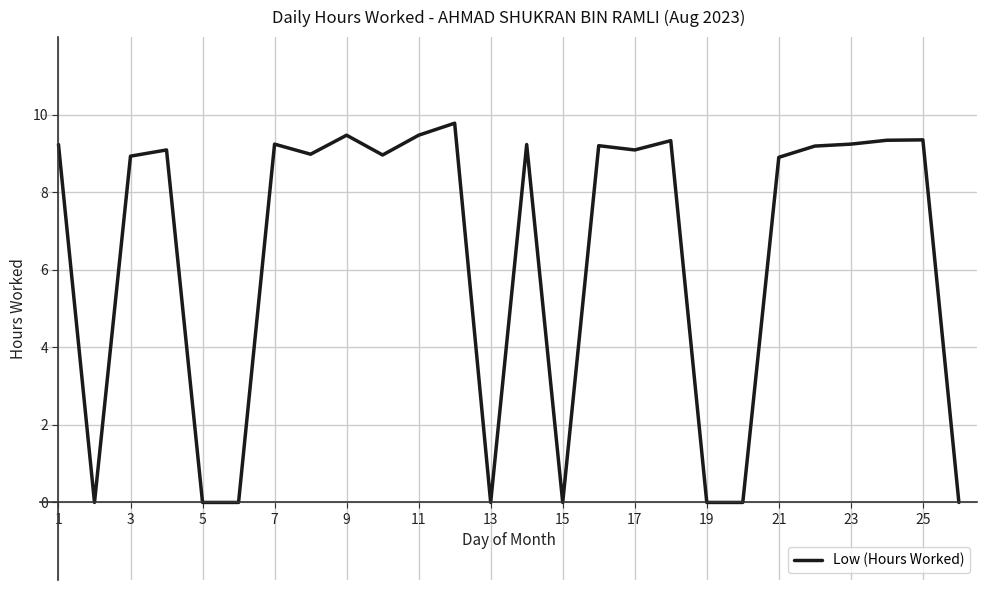

What is the difference between the maximum and minimum values?

9.8